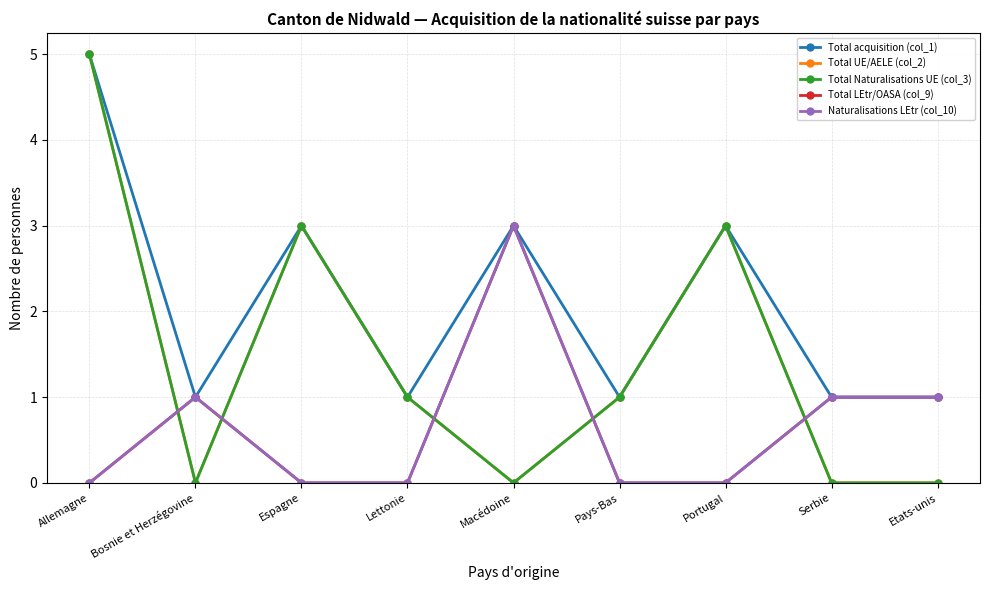

Reading left to right, extract all data points from this chart.

Total acquisition (col_1): 5	1	3	1	3	1	3	1	1
Total UE/AELE (col_2): 5	0	3	1	0	1	3	0	0
Total Naturalisations UE (col_3): 5	0	3	1	0	1	3	0	0
Total LEtr/OASA (col_9): 0	1	0	0	3	0	0	1	1
Naturalisations LEtr (col_10): 0	1	0	0	3	0	0	1	1